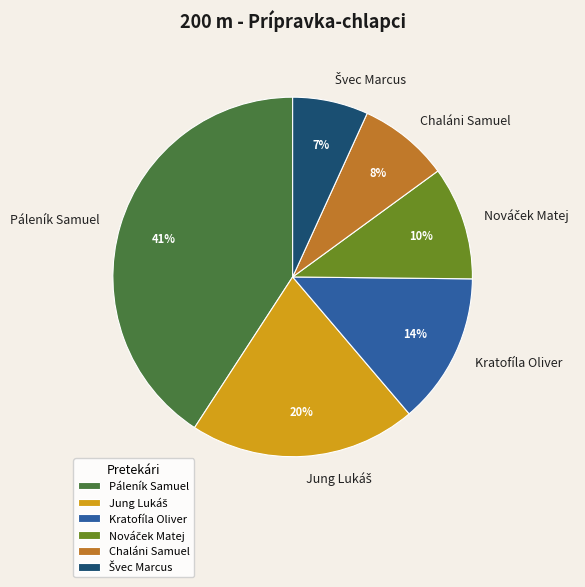

Is it true that Kratofíla Oliver is 14% of the pie?

True